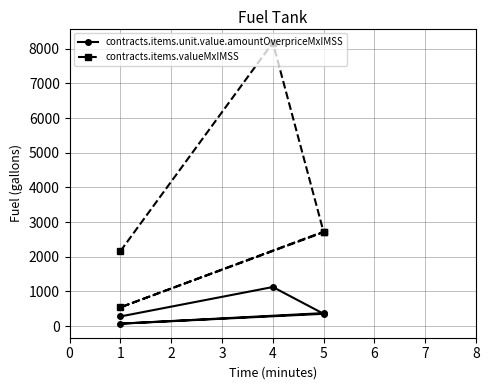

At how many categories does at least one series exceed 292?

5